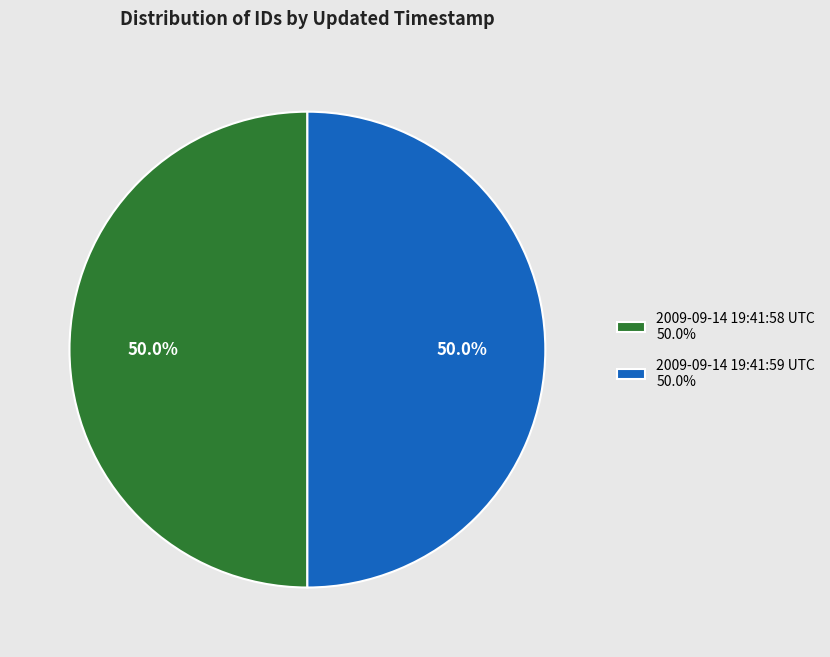

What is the total percentage of 2009-09-14 19:41:58 UTC and 2009-09-14 19:41:59 UTC?

100.0%